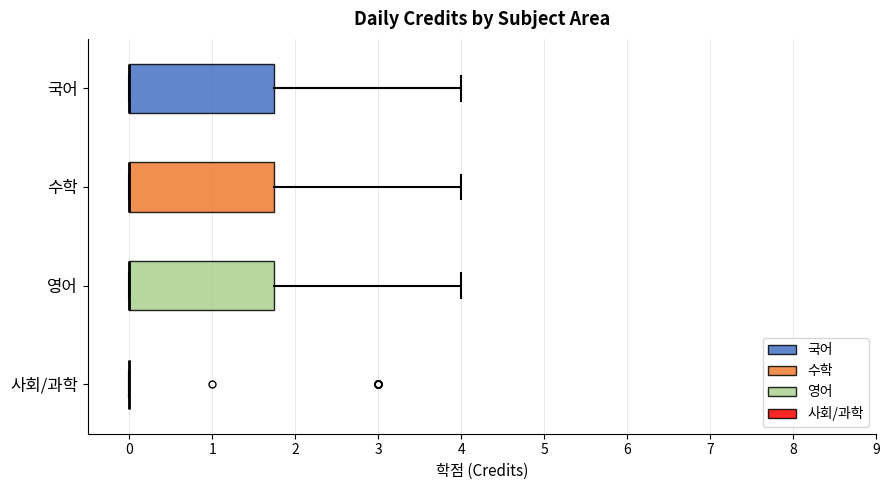

Reading bottom to top, transcribe this box plot: for each box, give where its median line is, the range the box spans, and where its two whiskers end, as read against the x-axis. The values are not printed on the chart, so give them approximately, as read against the axis.

사회/과학: box collapsed to a line at 0.0, whiskers 0.0 to 0.0
영어: median 0.0 (drawn on the box's left edge), box 0.0 to 1.8, whiskers 0.0 to 4.0
수학: median 0.0 (drawn on the box's left edge), box 0.0 to 1.8, whiskers 0.0 to 4.0
국어: median 0.0 (drawn on the box's left edge), box 0.0 to 1.8, whiskers 0.0 to 4.0